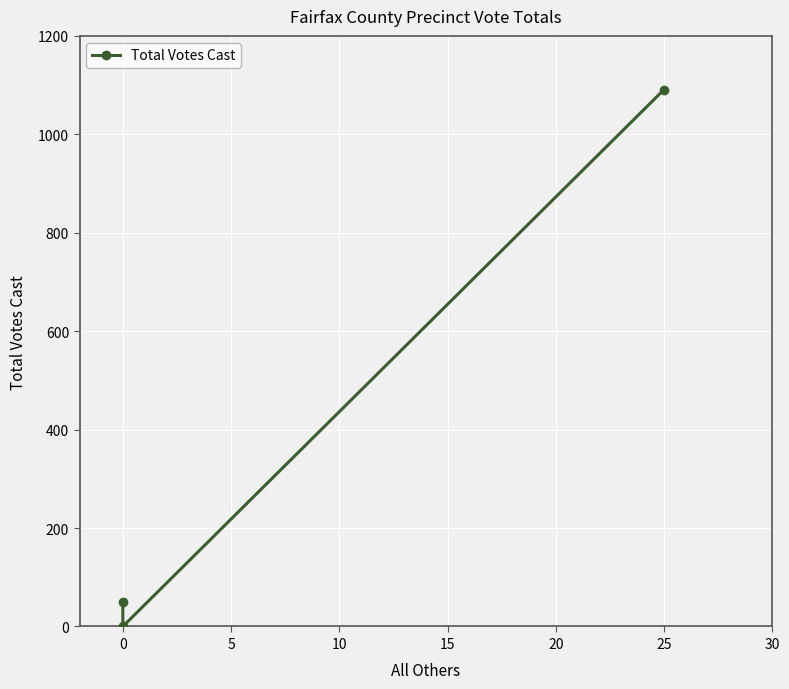

How many data points are less than 49?

1